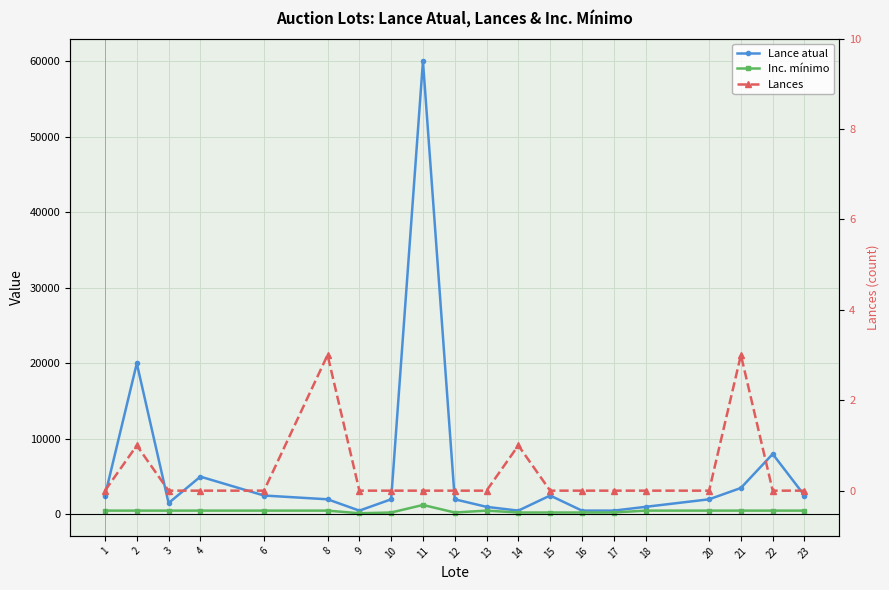

At which category is the sum across all series the highest?

11